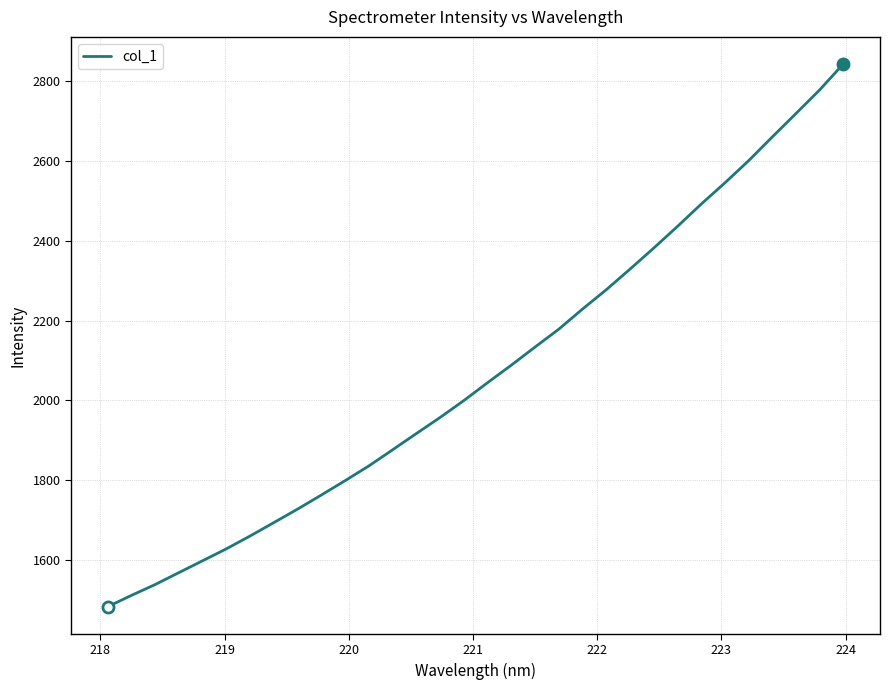

True or false: there are more than 2 points higher than both neighbors.

False